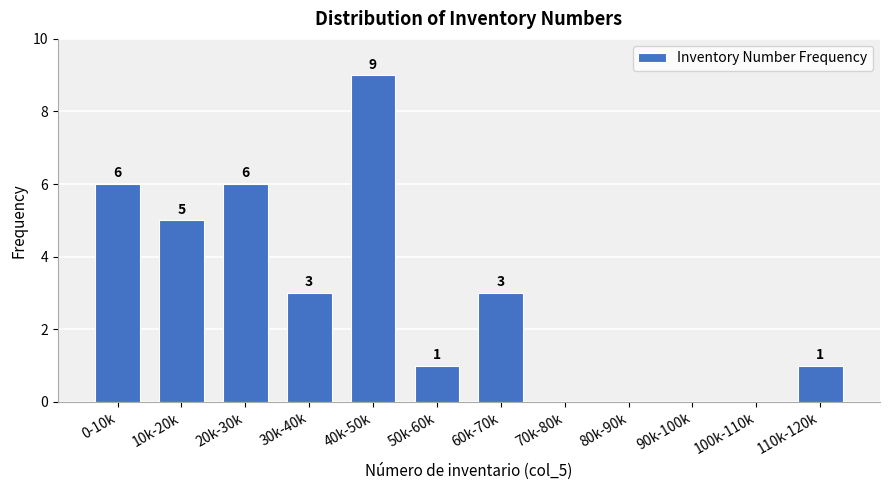

Reading right to left, list all the values displayed in this chart.

110k-120k=1	100k-110k=0	90k-100k=0	80k-90k=0	70k-80k=0	60k-70k=3	50k-60k=1	40k-50k=9	30k-40k=3	20k-30k=6	10k-20k=5	0-10k=6